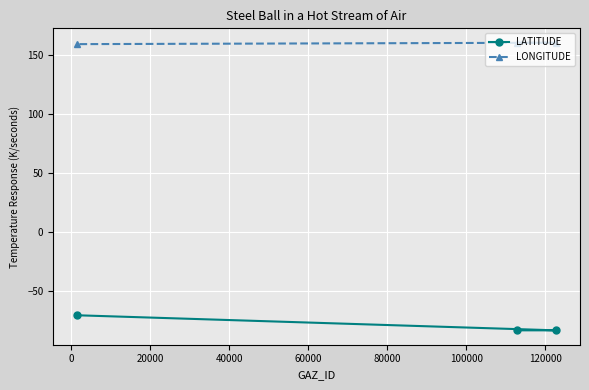

What is the greatest value displayed?

160.8